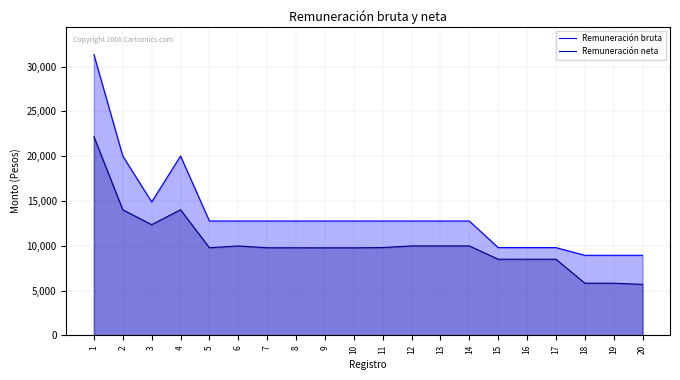

What is the difference between the maximum and minimum values in the Remuneración bruta series?

22398.3